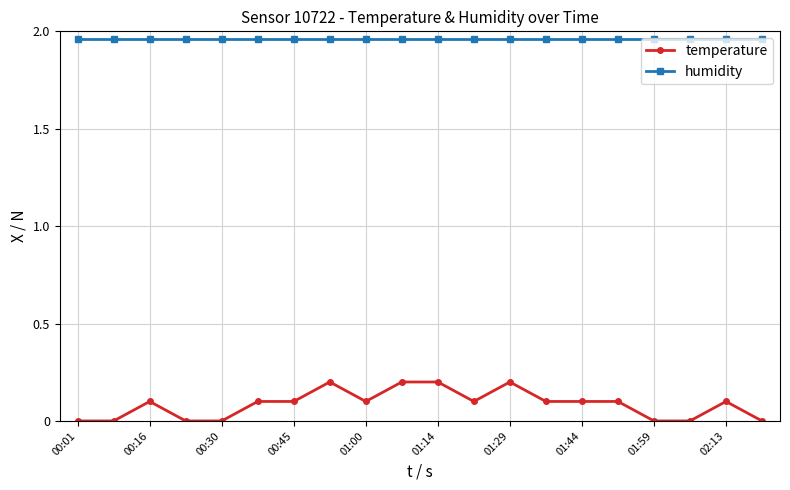

True or false: temperature has more than 1 points higher than both neighbors.

True